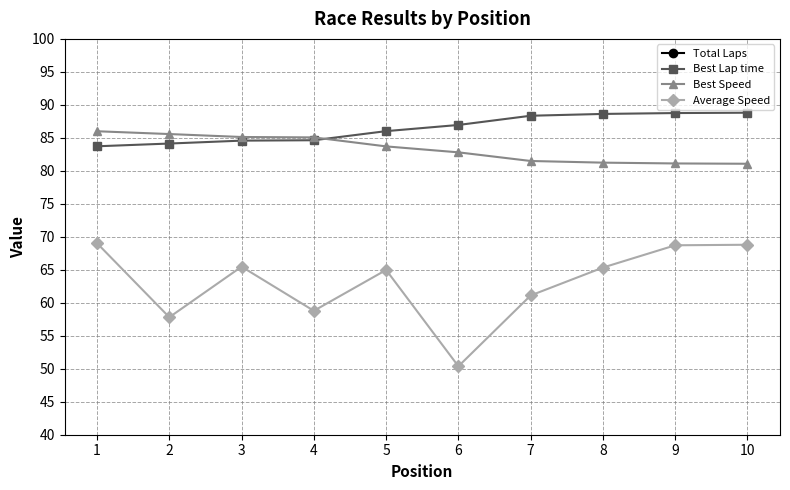

True or false: Best Lap time and Total Laps intersect in this chart.

False